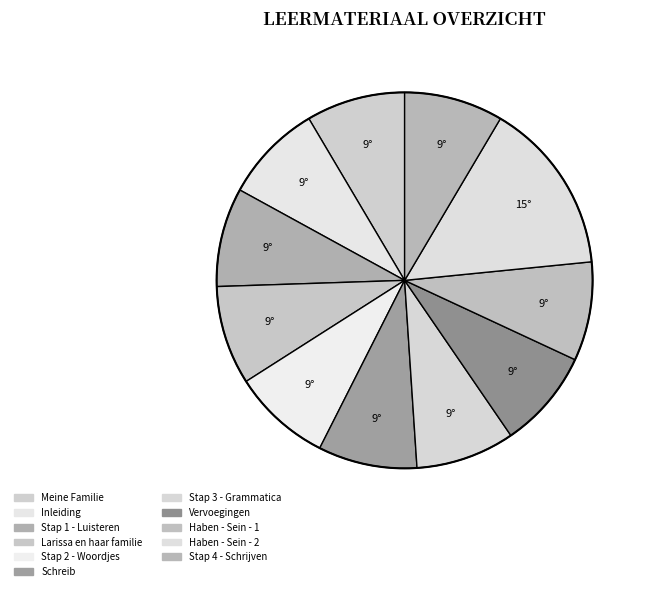

Is it true that Vervoegingen is 9% of the pie?

True